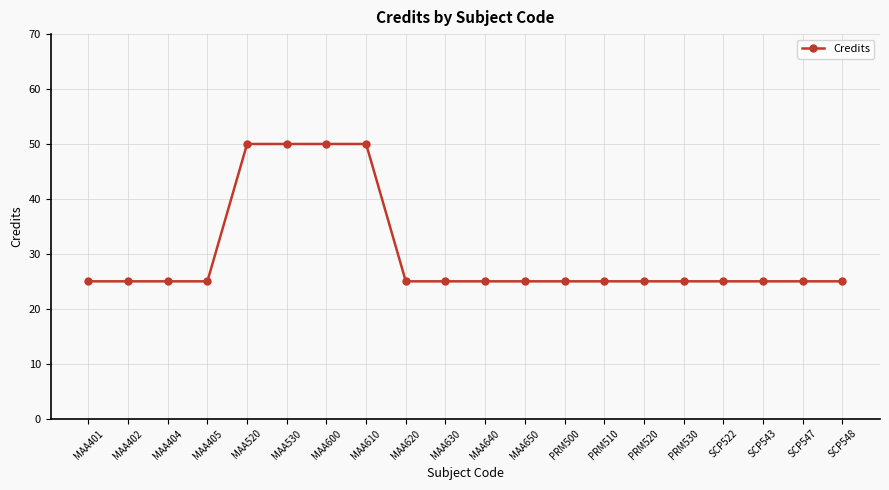

What is the label of the 7th point from the left?

MAA600